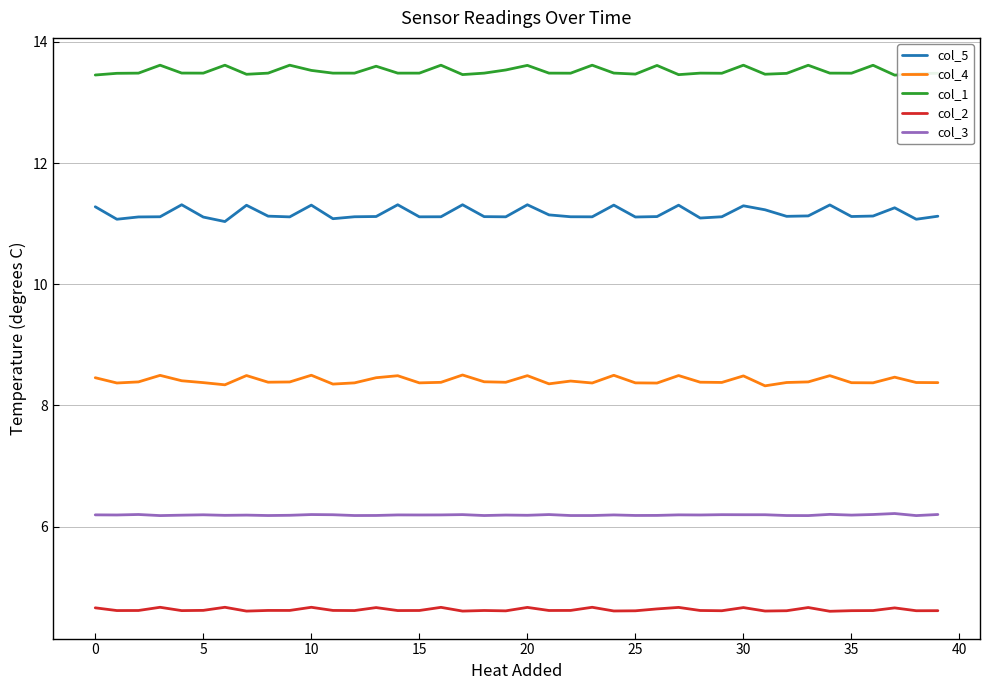

List the series in order of their overall mean, highest first.

col_1, col_5, col_4, col_3, col_2